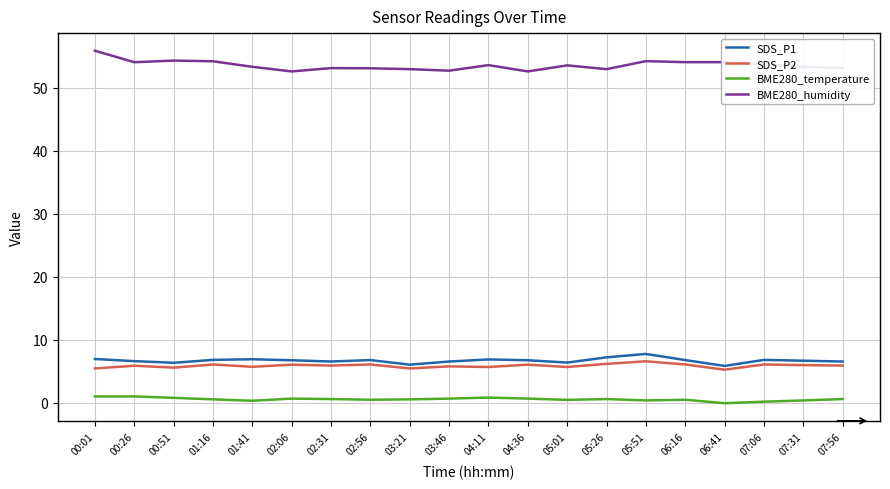

True or false: SDS_P1 and BME280_humidity cross at least once.

False